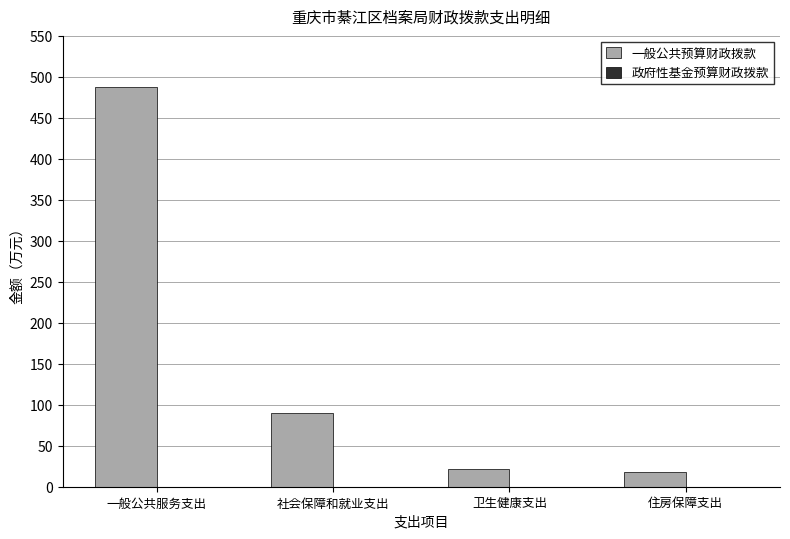

What is the sum of the values at 住房保障支出 and 社会保障和就业支出?

107.6